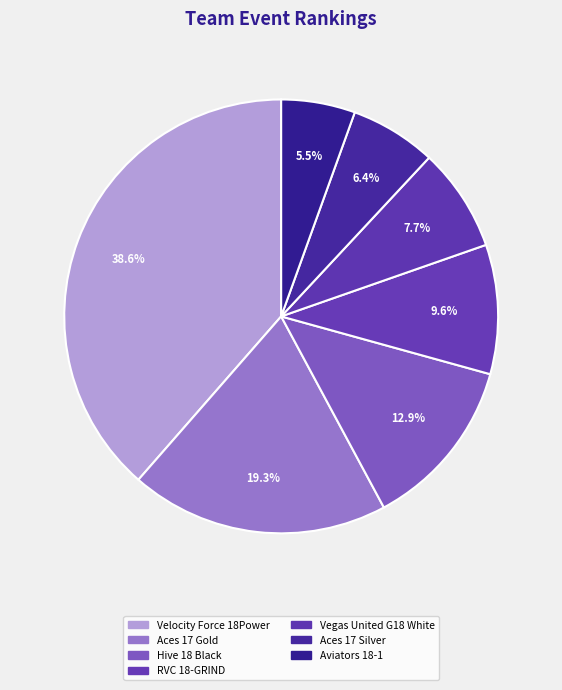

What percentage is the Hive 18 Black slice, to the nearest percent?

13%